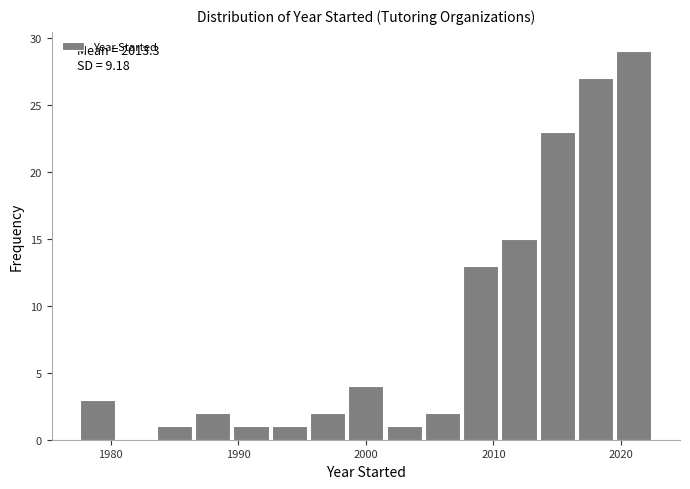

Read against the x-axis, roughly where is the centre of the tallest bar?

2021